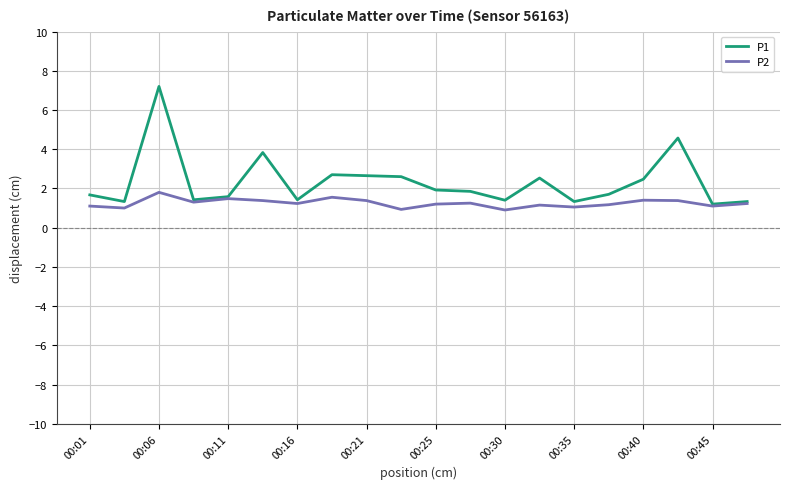

What is the smallest value displayed?

0.9